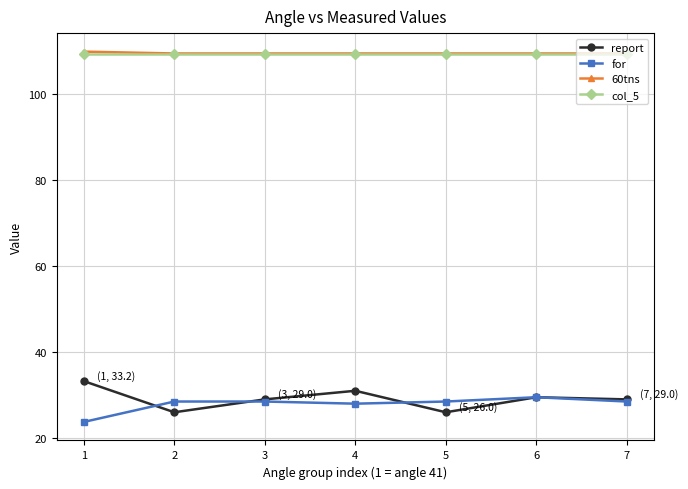

Where does the for series first go above 28?

2